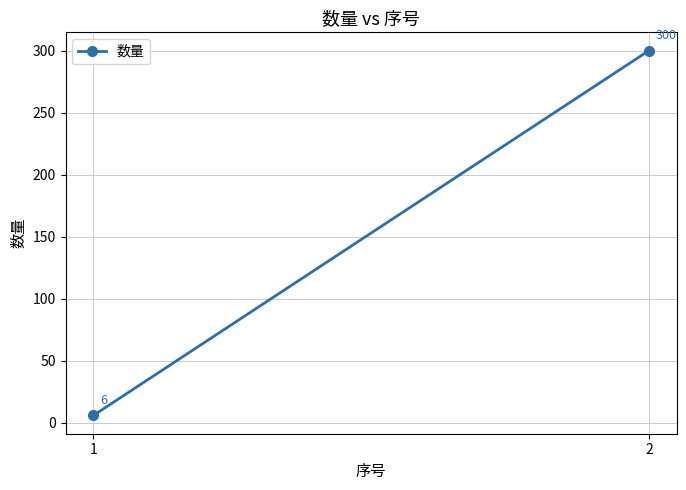

The chart shows a value of 300 at 2. True or false?

True